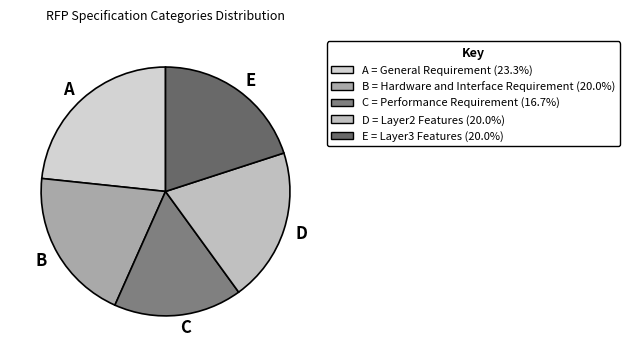

Does B account for over 50% of the chart?

No